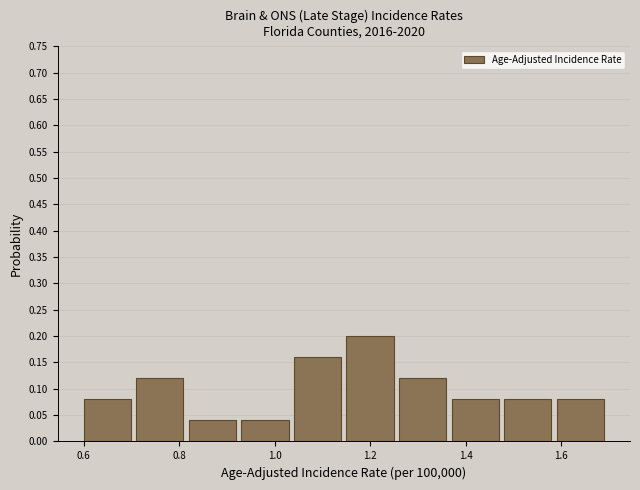

Which range on the x-axis has the tallest bar?

1.15 to 1.26